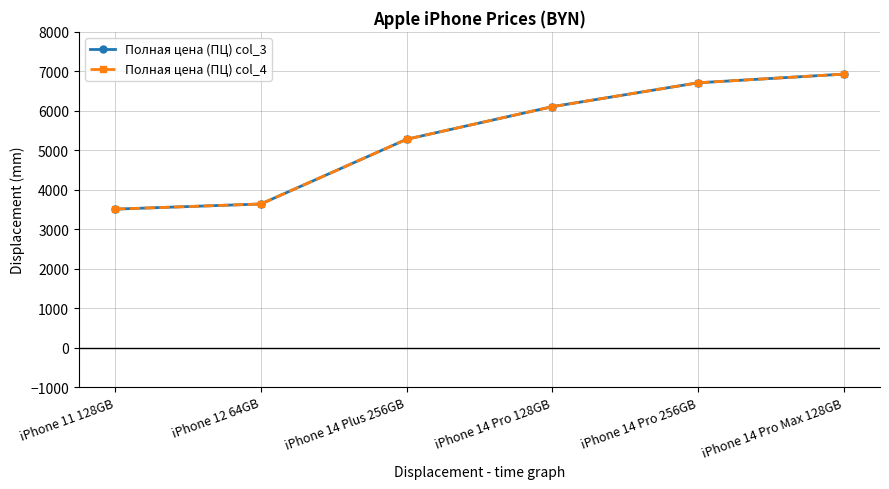

True or false: Полная цена (ПЦ) col_3 has more than 2 interior local peaks.

False